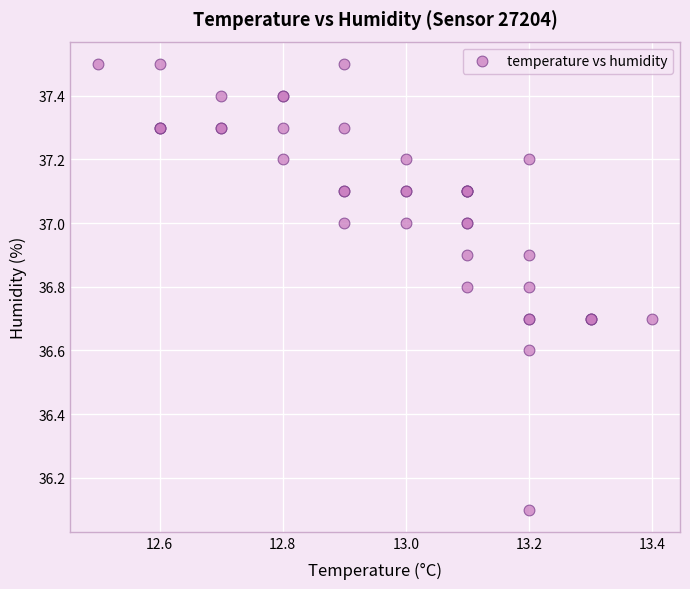

What Y value in the scatter plot is closest to 36?

36.1